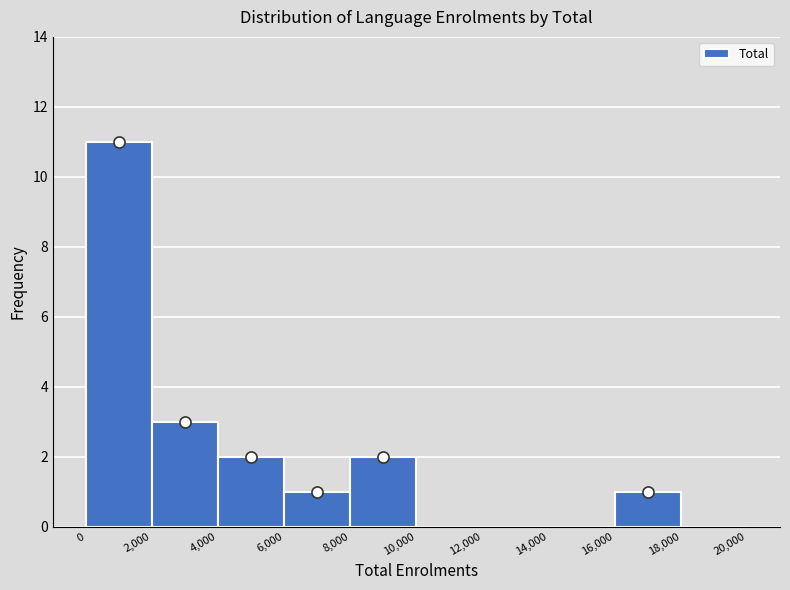

What is the height of the bar covering 8,000 to 10,000 on the x-axis? The values are not printed on the chart, so give them approximately, as read against the axis.

2